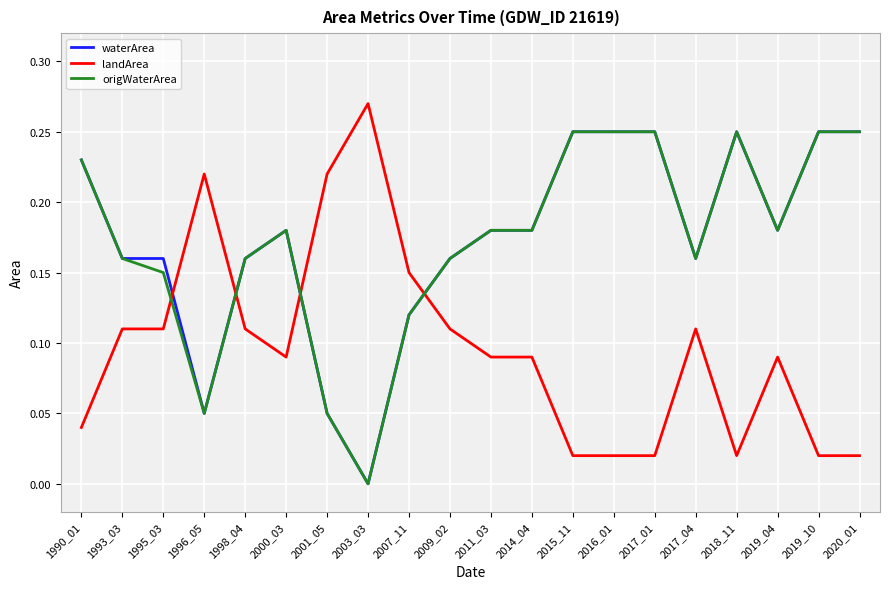

True or false: origWaterArea has more than 1 interior local peaks.

True